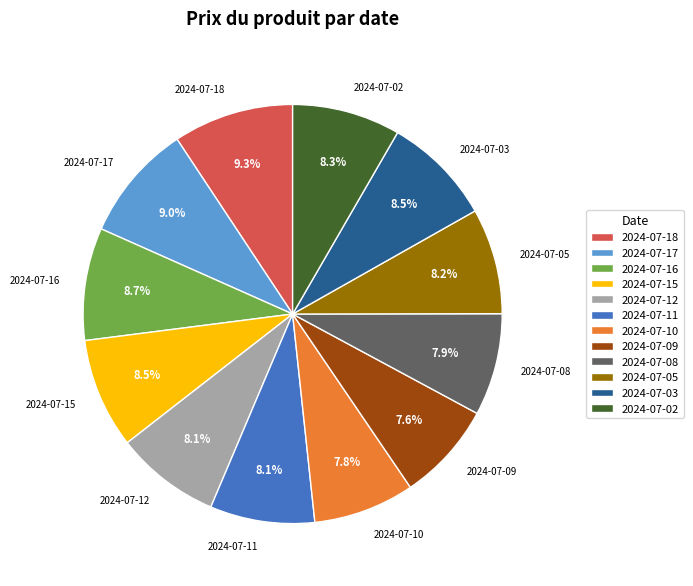

Combined, do 2024-07-18 and 2024-07-11 account for over 50%?

No